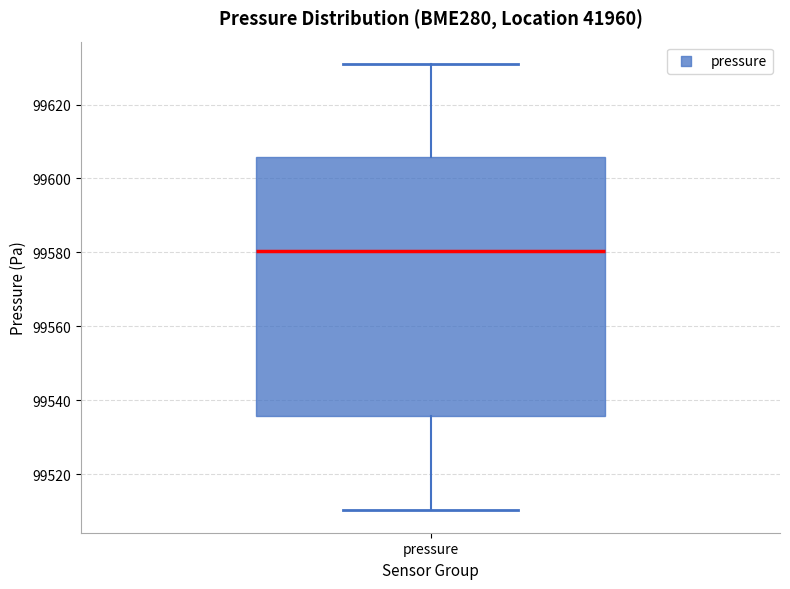

Where does the upper whisker of the box for pressure end on the y-axis? The values are not printed on the chart, so give them approximately, as read against the axis.

99630